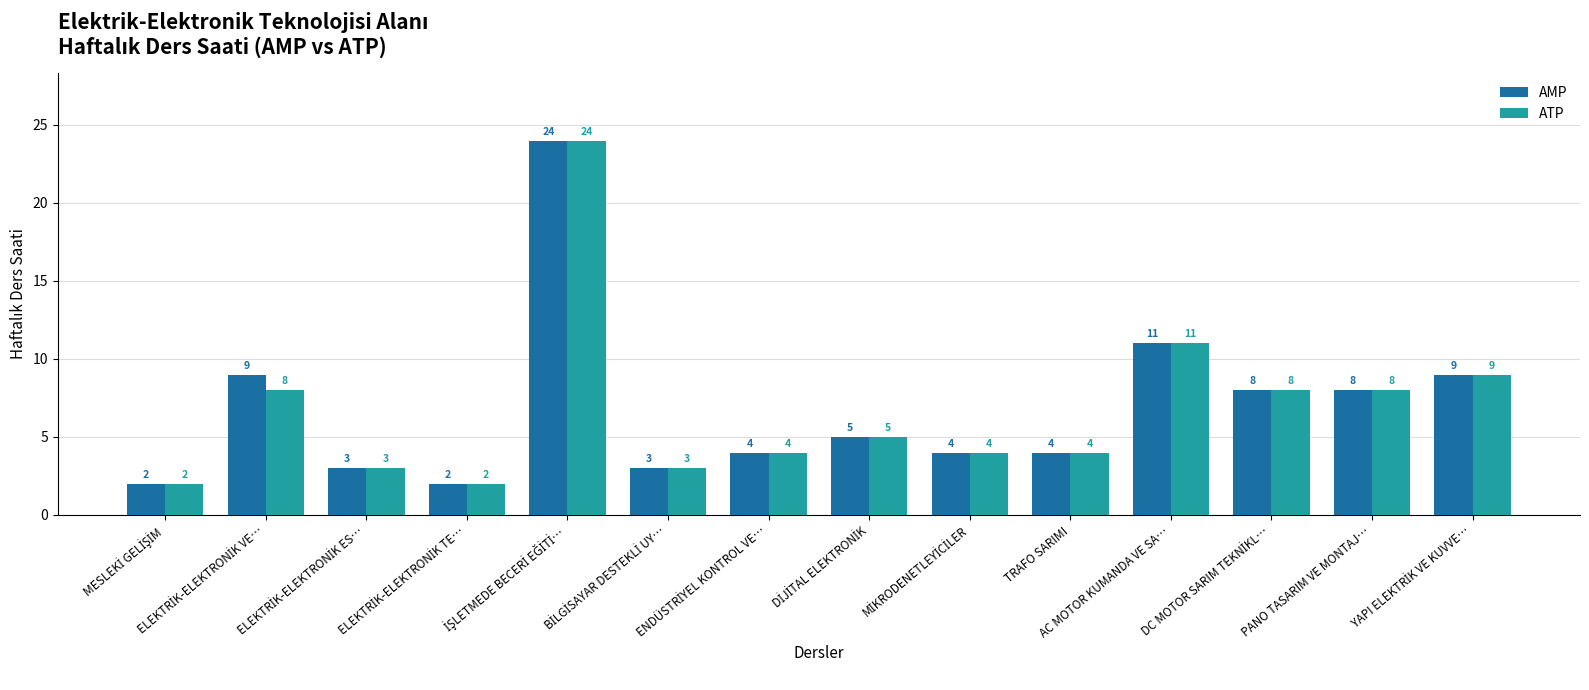

Which series has the largest total across all categories?

AMP